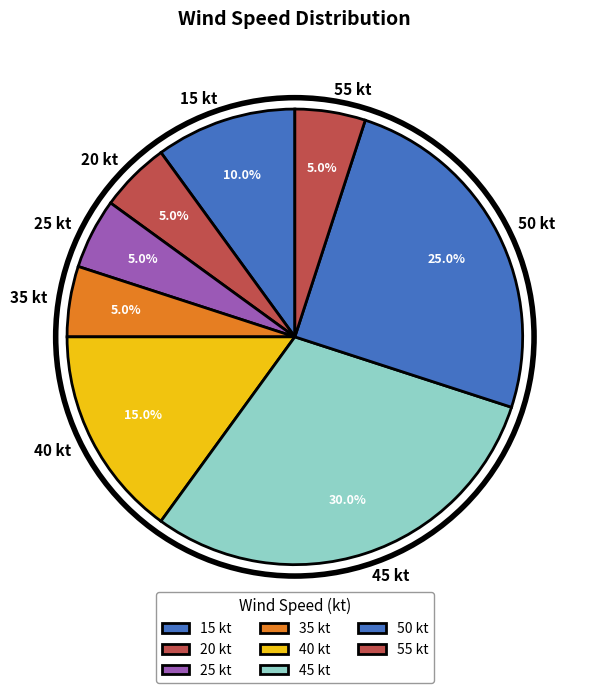

What percentage is NOT represented by 40 kt?

85.0%